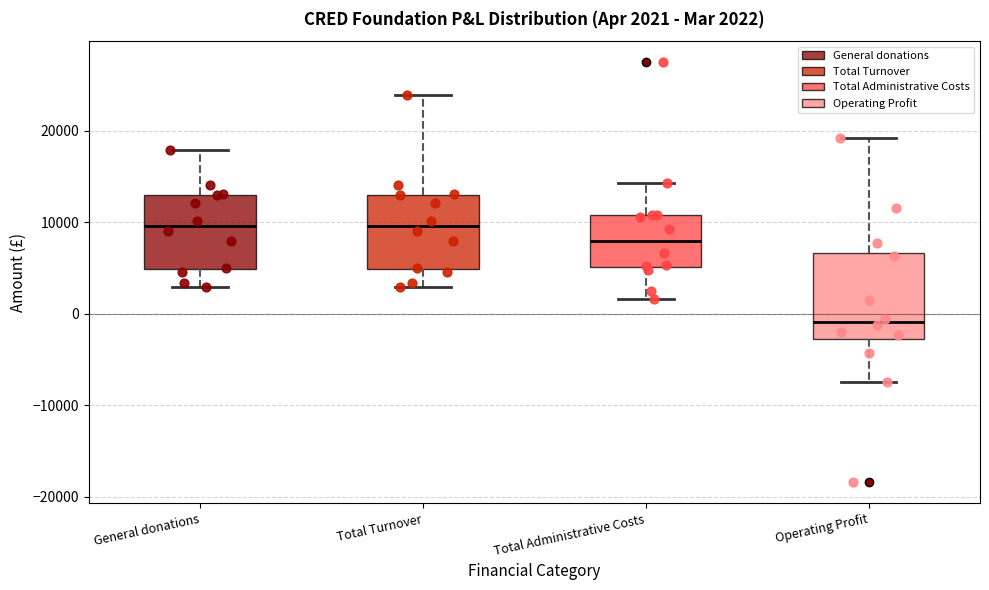

Comparing the boxes themselves (not the whiskers), which one is the tallest?

Operating Profit